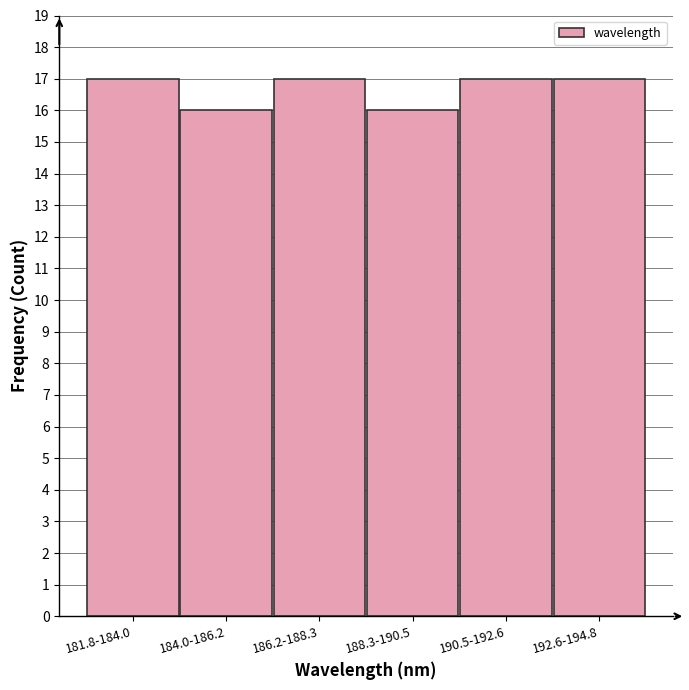

Reading right to left, extract all data points from this chart.

192.6-194.8=17	190.5-192.6=17	188.3-190.5=16	186.2-188.3=17	184.0-186.2=16	181.8-184.0=17